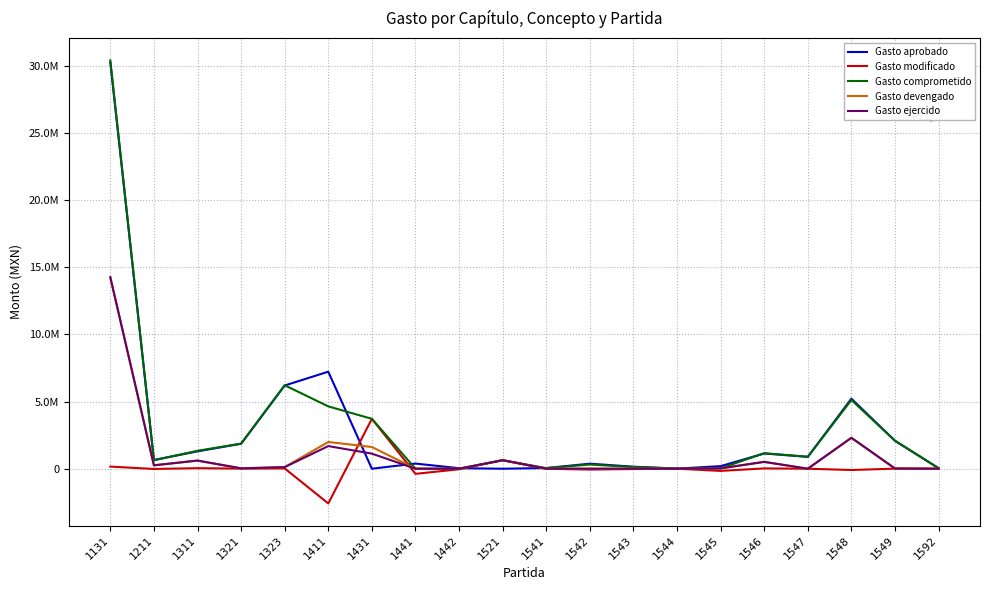

What are all the series names shown in the legend?

Gasto aprobado, Gasto modificado, Gasto comprometido, Gasto devengado, Gasto ejercido